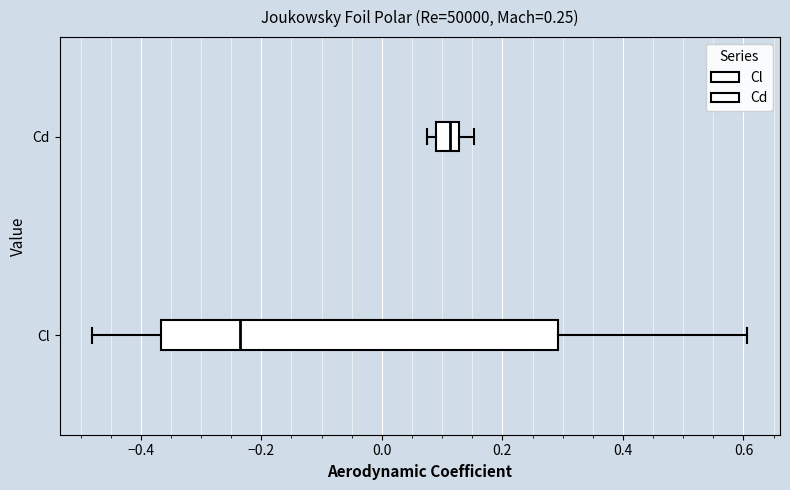

Reading bottom to top, read every box against the x-axis: the position of its median line, the range the box covers, and the ends of its whiskers. The values are not printed on the chart, so give them approximately, as read against the axis.

Cl: median -0.24, box -0.36 to 0.30, whiskers -0.48 to 0.60
Cd: median 0.12 (inside the box), box 0.08 to 0.12, whiskers 0.08 (just left of the box's left edge) to 0.16